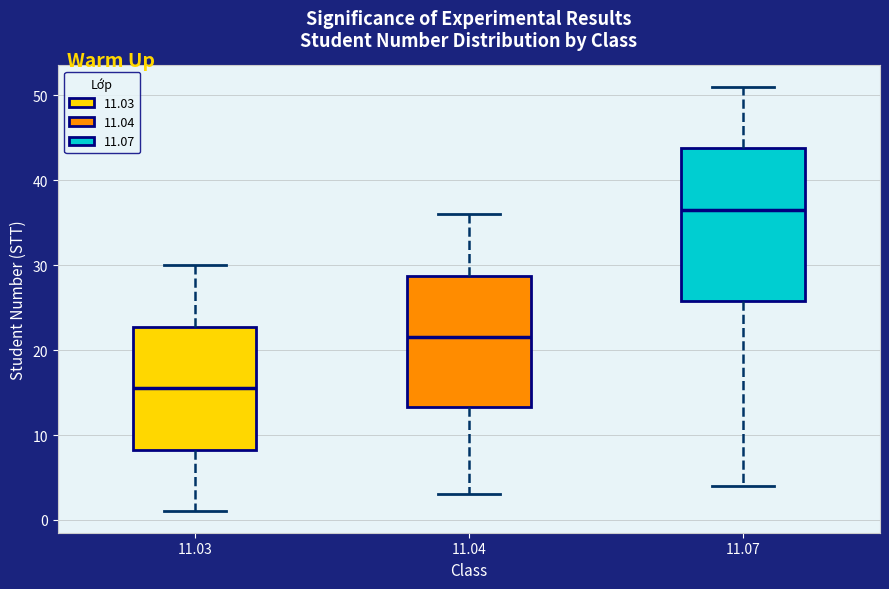

Reading left to right, transcribe this box plot: for each box, give where its median line is, the range the box spans, and where its two whiskers end, as read against the y-axis. The values are not printed on the chart, so give them approximately, as read against the axis.

11.03: median 16, box 8 to 23, whiskers 1 to 30
11.04: median 22, box 13 to 29, whiskers 3 to 36
11.07: median 37, box 26 to 44, whiskers 4 to 51